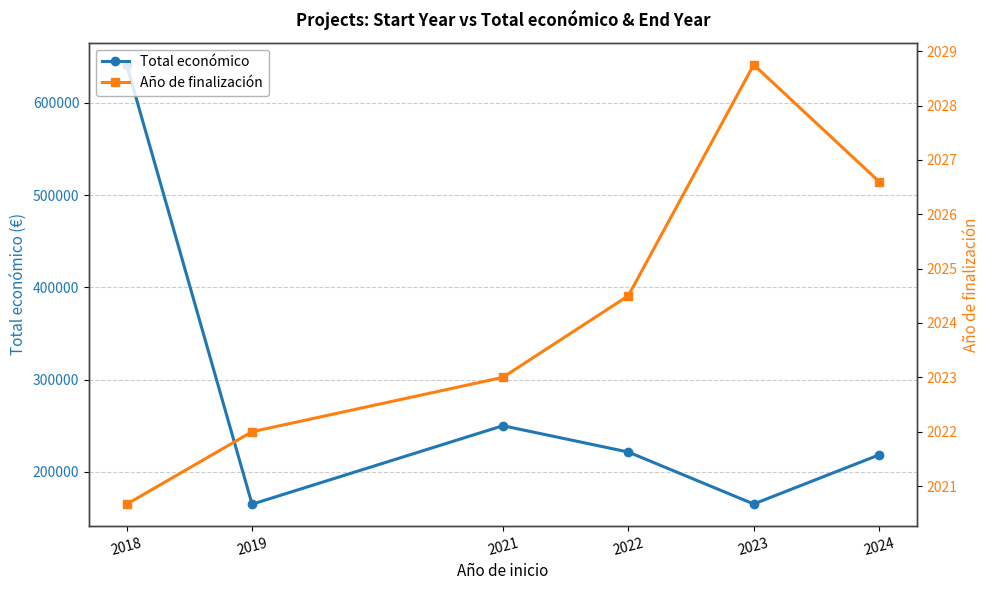

What is the average value of the Total económico series?

276893.3